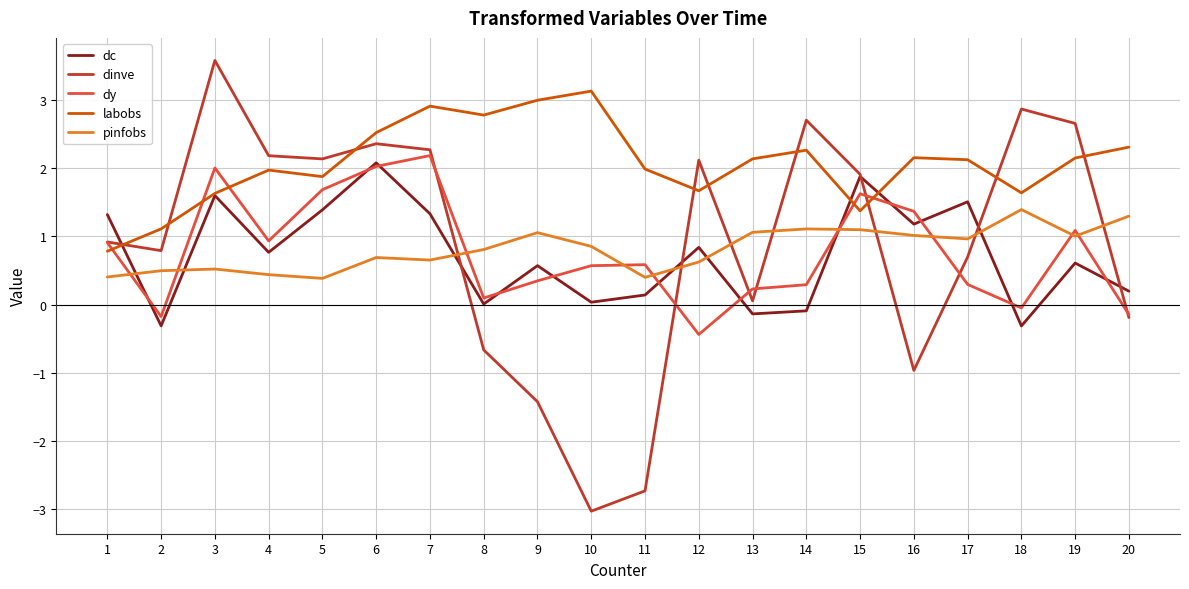

Which series ends up on top after the final intersection of pinfobs and dc?

pinfobs